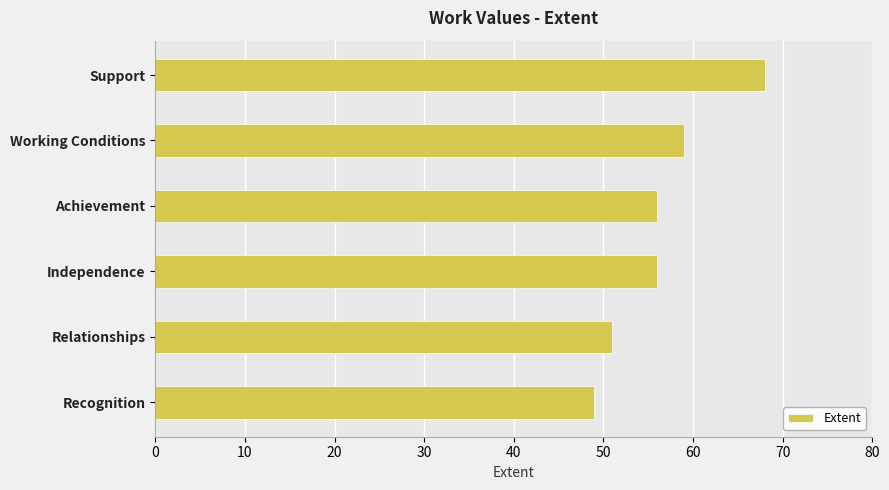

What is the difference between the second highest and second lowest values?

8